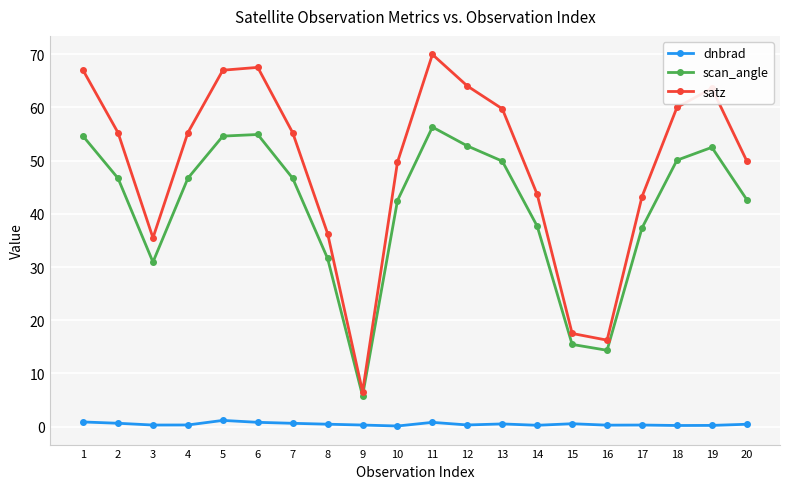

True or false: scan_angle and dnbrad cross at least once.

False